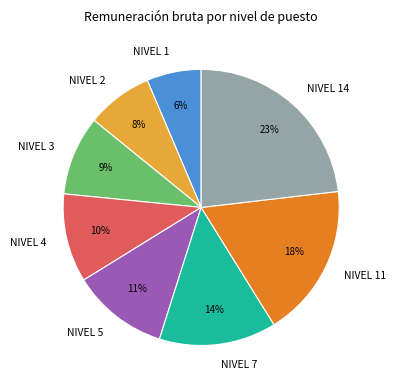

Count the number of slices in the pie.

8